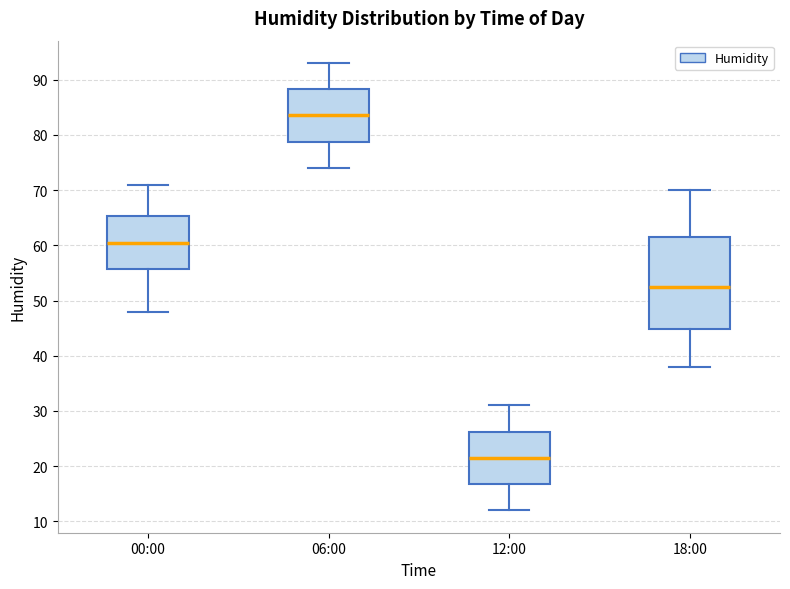

Reading left to right, transcribe this box plot: for each box, give where its median line is, the range the box spans, and where its two whiskers end, as read against the y-axis. The values are not printed on the chart, so give them approximately, as read against the axis.

00:00: median 61, box 56 to 65, whiskers 48 to 71
06:00: median 84, box 79 to 88, whiskers 74 to 93
12:00: median 22, box 17 to 26, whiskers 12 to 31
18:00: median 53, box 45 to 62, whiskers 38 to 70